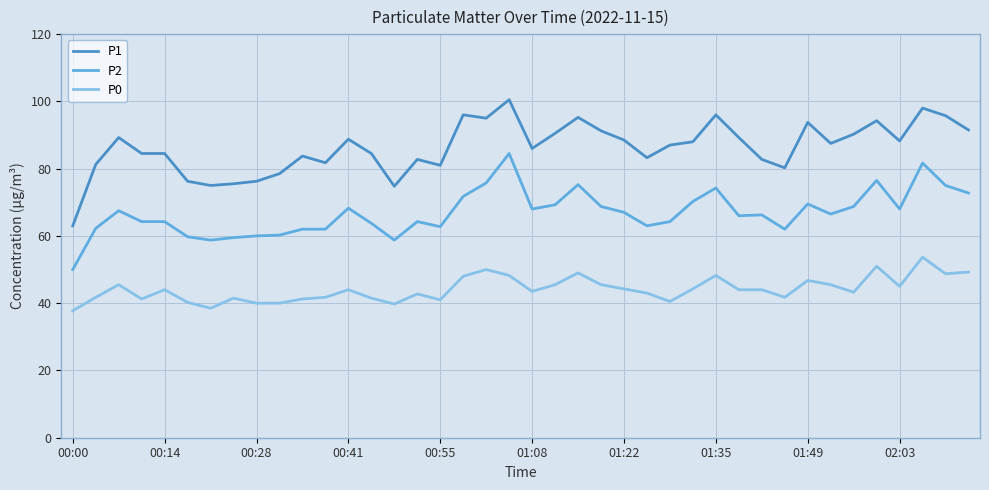

Which series has the largest range (max minus min)?

P1